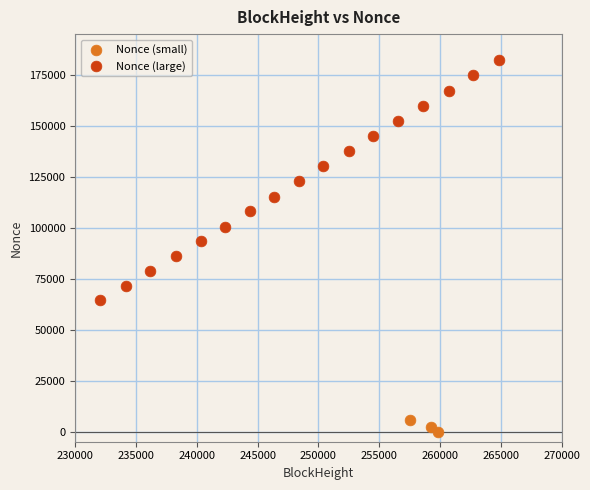

Which series has the largest Y range (max minus min)?

Nonce (large)